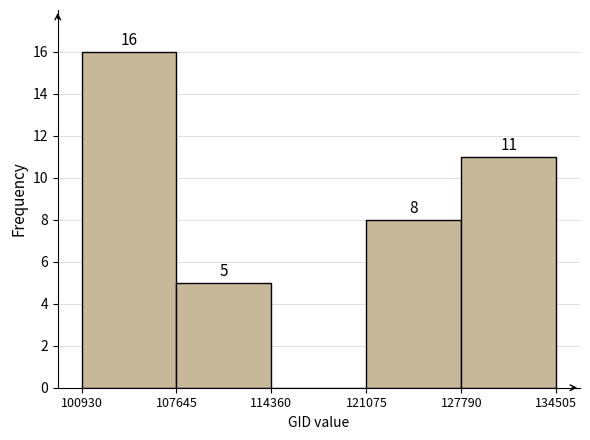

Which range on the x-axis has the tallest bar?

100930 to 107645